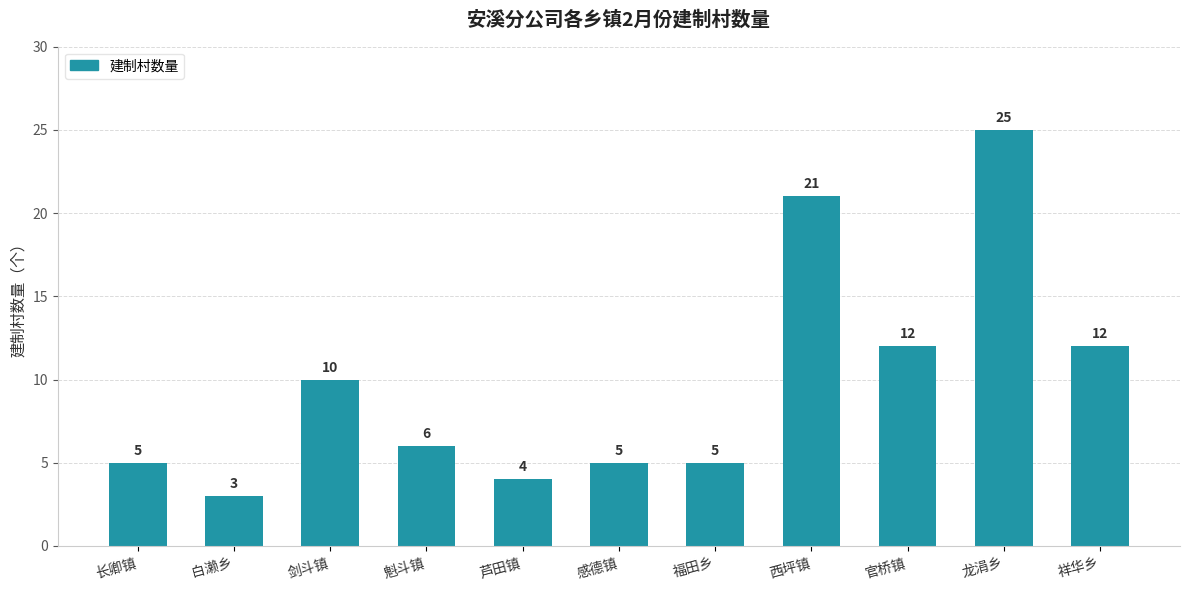

Count the number of data series in this chart.

1